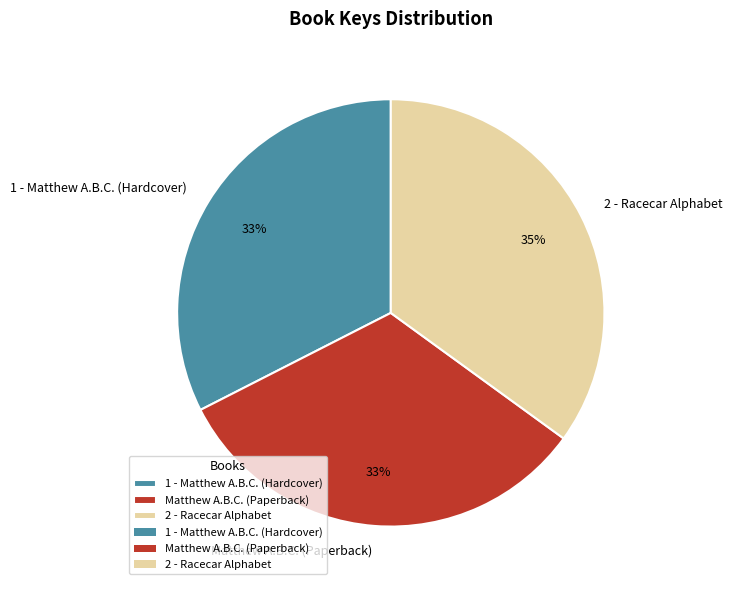

Does 2 - Racecar Alphabet account for over 50% of the chart?

No